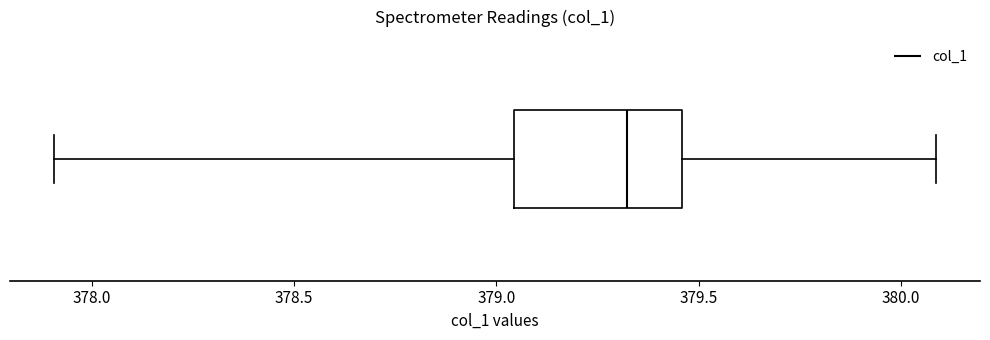

Where does the left whisker of the box end on the x-axis? The values are not printed on the chart, so give them approximately, as read against the axis.

377.90